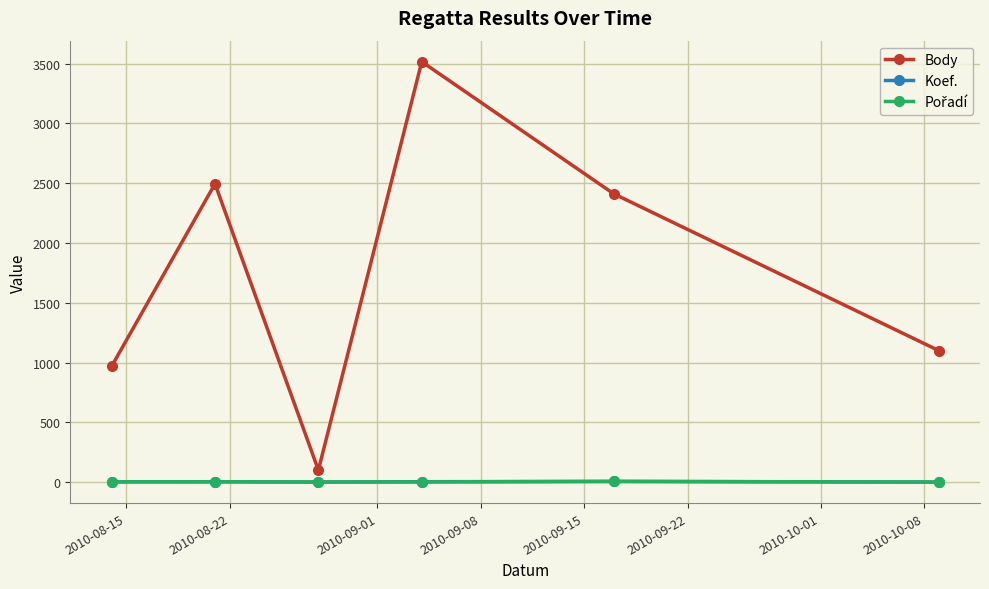

True or false: Koef. and Body cross at least once.

False